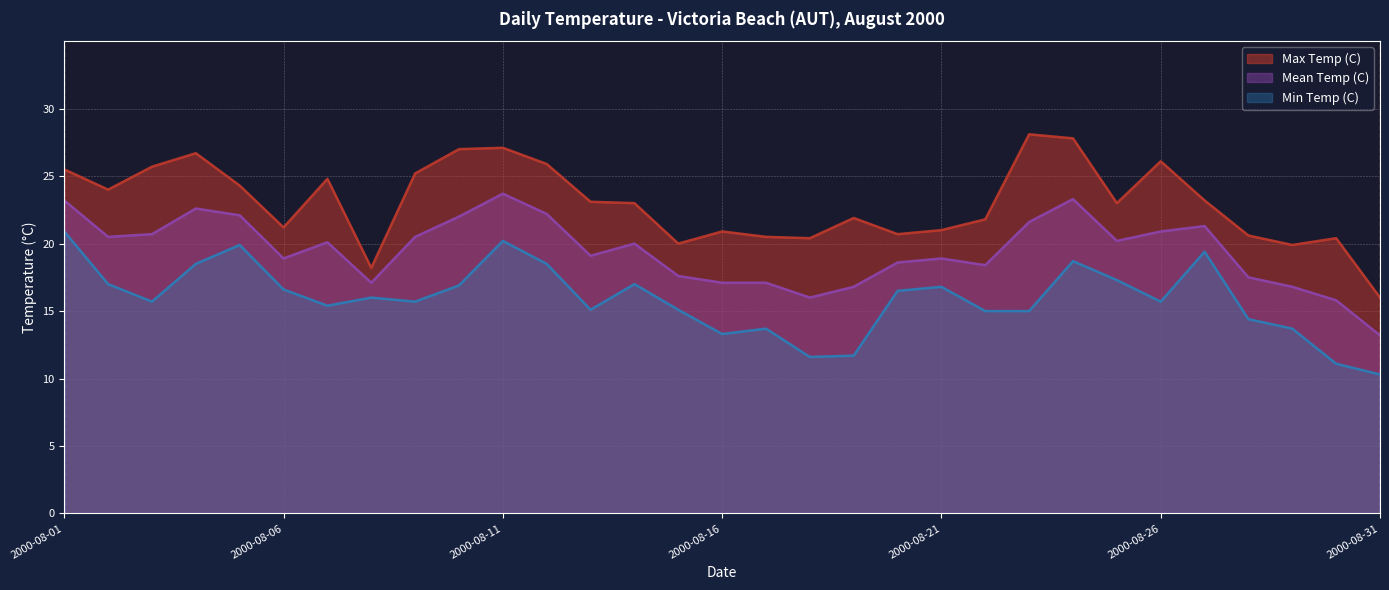

True or false: Max Temp (C) and Min Temp (C) cross at least once.

False